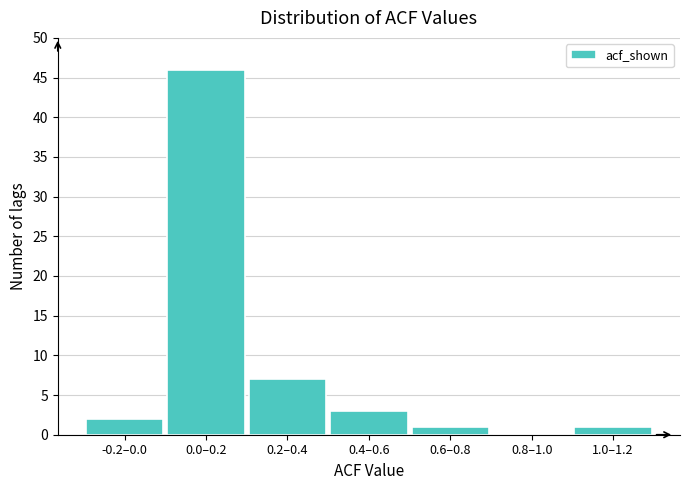

Reading left to right, list all the values displayed in this chart.

-0.2–0.0=2	0.0–0.2=46	0.2–0.4=7	0.4–0.6=3	0.6–0.8=1	0.8–1.0=0	1.0–1.2=1